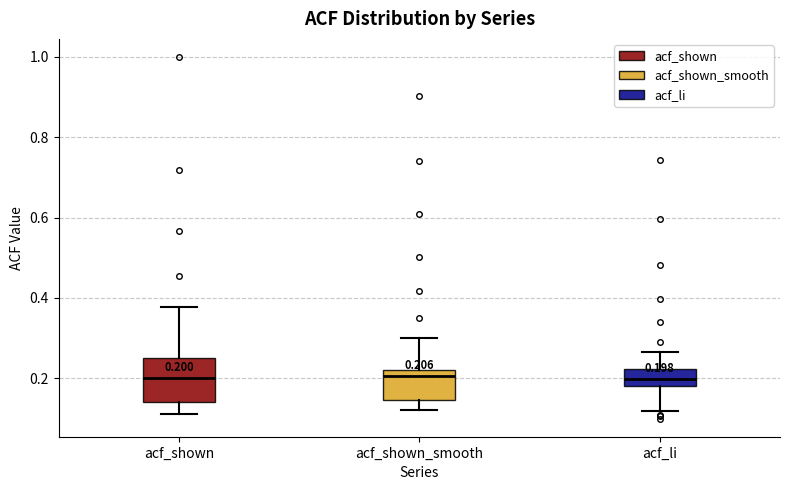

Which box is the tallest, from its lower edge to its upper edge?

acf_shown